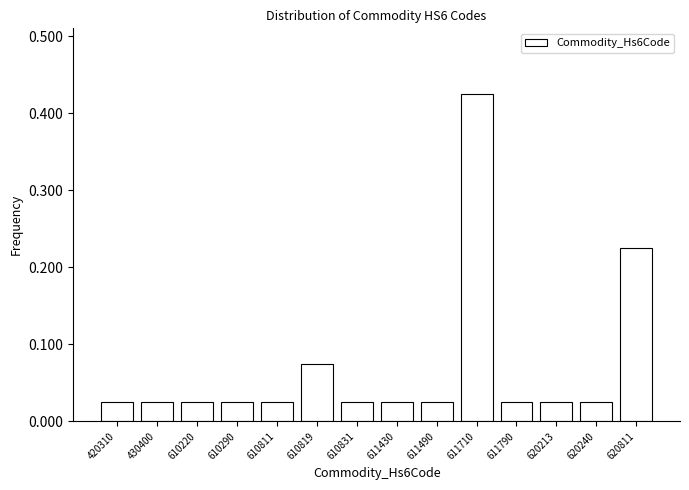

Between 611710 and 610819, which is larger?

611710